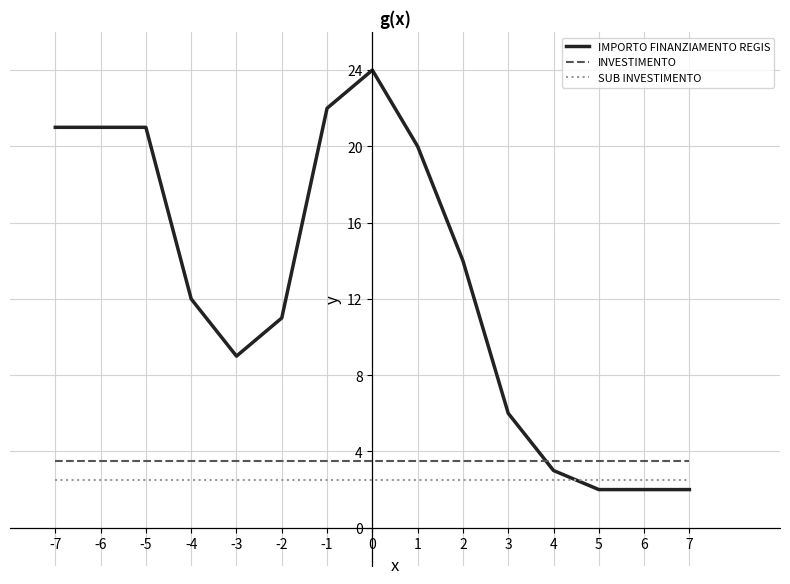

True or false: INVESTIMENTO has a value of 2.4 at 0.

False